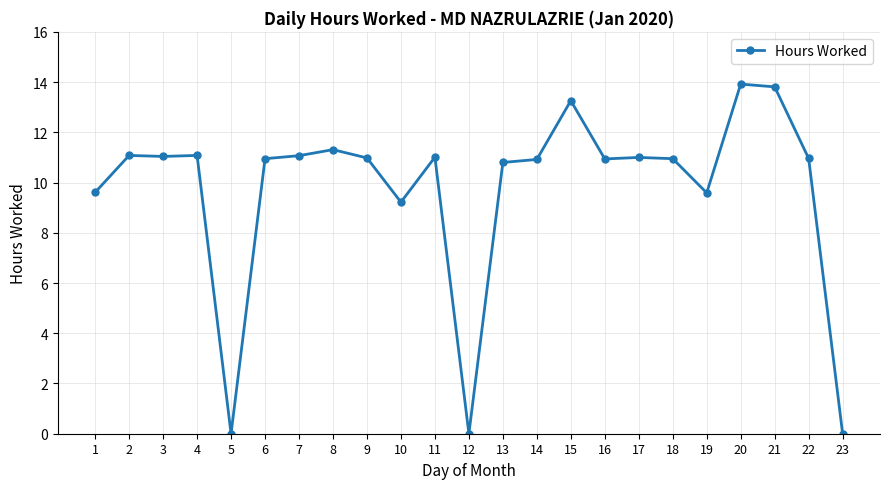

What is the sum of all values?

223.5